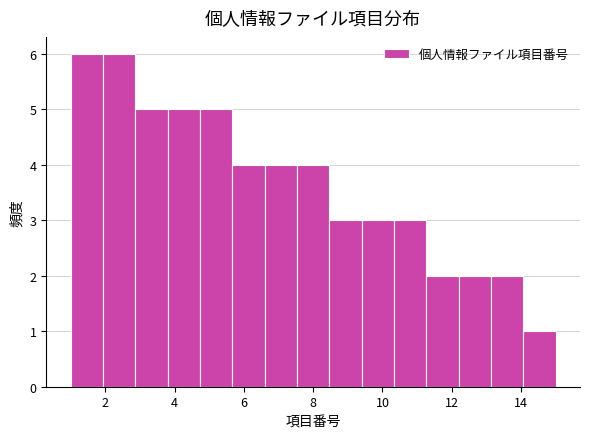

What is the height of the bar covering 11.2 to 12.2 on the x-axis? Neither the bar edges nor the heights are printed on the chart, so give them approximately, as read against the axes.

2